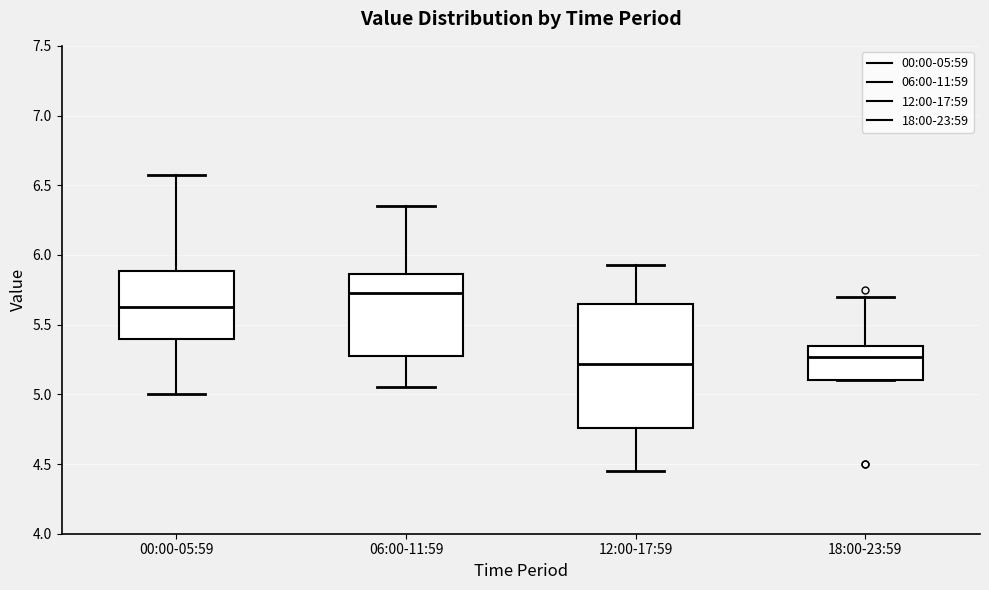

Reading left to right, read every box against the y-axis: the position of its median line, the range the box covers, and the ends of its whiskers. The values are not printed on the chart, so give them approximately, as read against the axis.

00:00-05:59: median 5.65, box 5.40 to 5.90, whiskers 5.00 to 6.55
06:00-11:59: median 5.75, box 5.25 to 5.85, whiskers 5.05 to 6.35
12:00-17:59: median 5.20, box 4.75 to 5.65, whiskers 4.45 to 5.95
18:00-23:59: median 5.25, box 5.10 to 5.35, whiskers 5.10 to 5.70